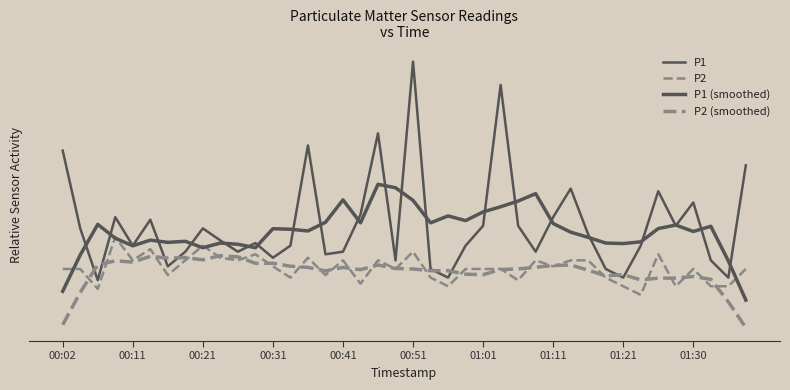

Which series has the widest spread of values?

P1